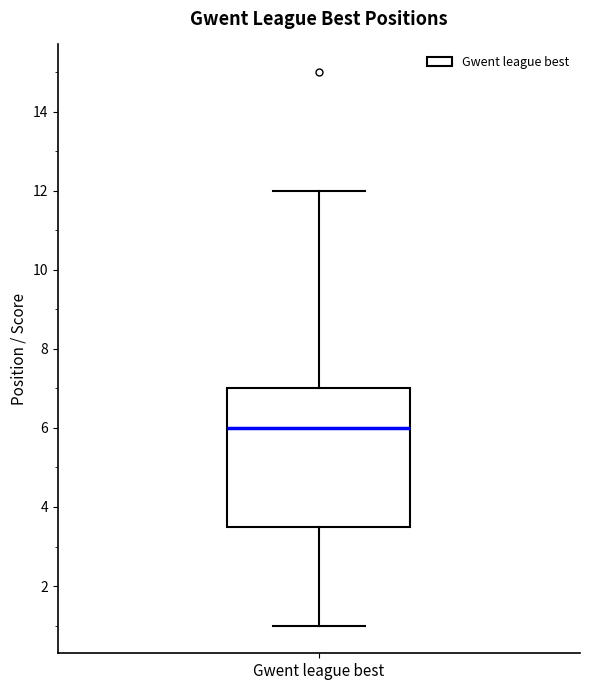

Read this box plot against the y-axis: the position of the median line, the range covered by the box, and the ends of both whiskers. The values are not printed on the chart, so give them approximately, as read against the axis.

median 6.0, box 3.6 to 7.0, whiskers 1.0 to 12.0